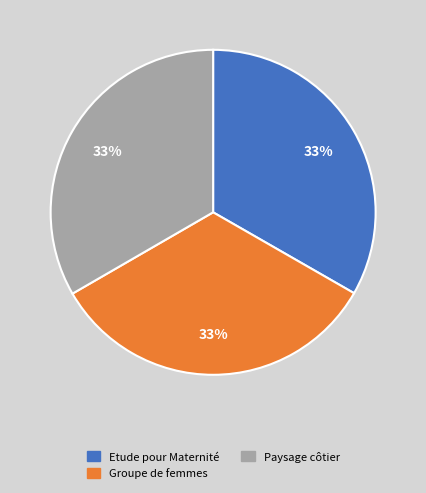

Is Paysage côtier the majority of the pie?

No